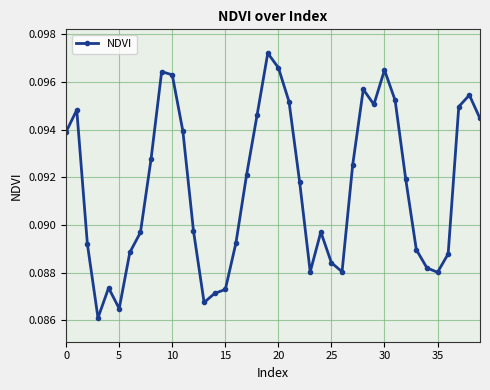

What is the sum of all values?

3.7